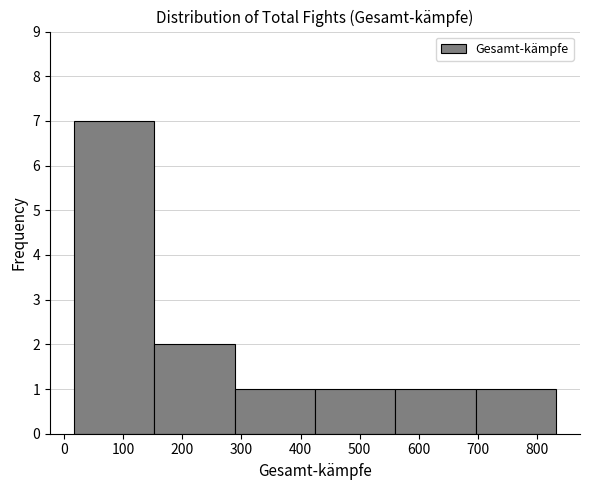

Over which range of the x-axis is the bar tallest?

20 to 150